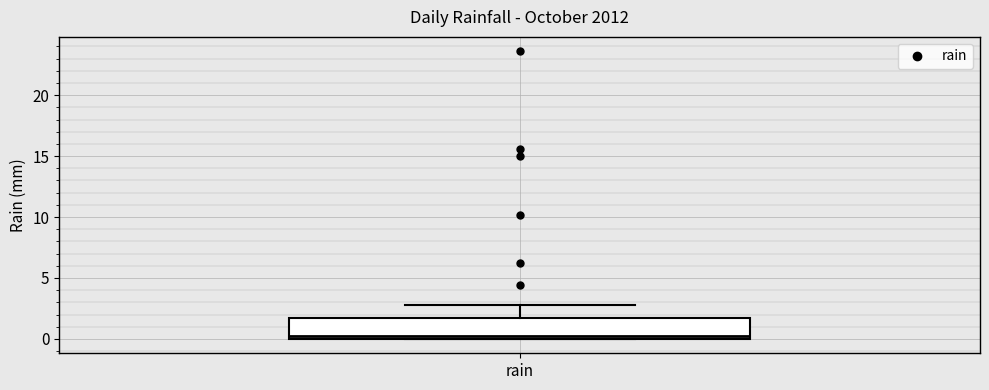

Read this box plot against the y-axis: the position of the median line, the range covered by the box, and the ends of both whiskers. The values are not printed on the chart, so give them approximately, as read against the axis.

median 0.0 (just above the box's lower edge), box 0.0 to 1.5, whiskers 0.0 to 3.0